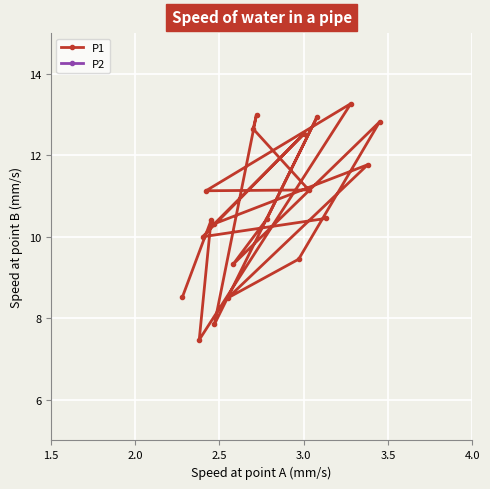

What is the value of the P2 point at the 1st from the left?

3.1